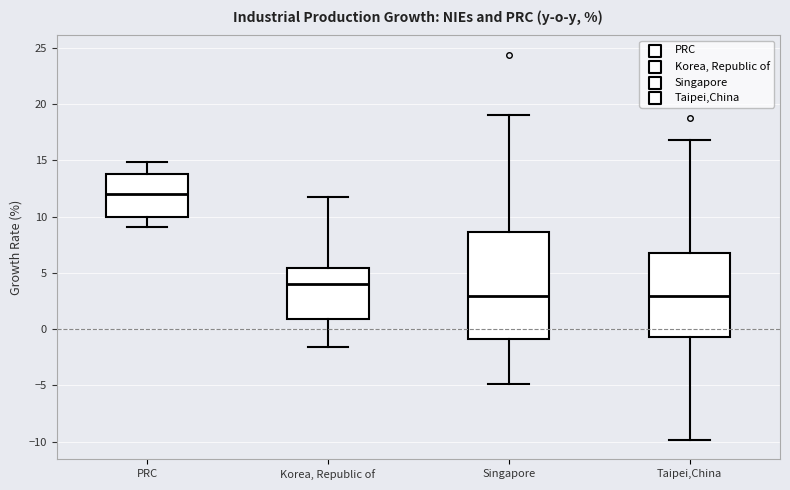

Reading left to right, transcribe this box plot: for each box, give where its median line is, the range the box spans, and where its two whiskers end, as read against the y-axis. The values are not printed on the chart, so give them approximately, as read against the axis.

PRC: median 12.0, box 10.0 to 14.0, whiskers 9.0 to 15.0
Korea, Republic of: median 4.0, box 1.0 to 5.5, whiskers -1.5 to 12.0
Singapore: median 3.0, box -1.0 to 8.5, whiskers -5.0 to 19.0
Taipei,China: median 3.0, box -0.5 to 6.5, whiskers -10.0 to 17.0